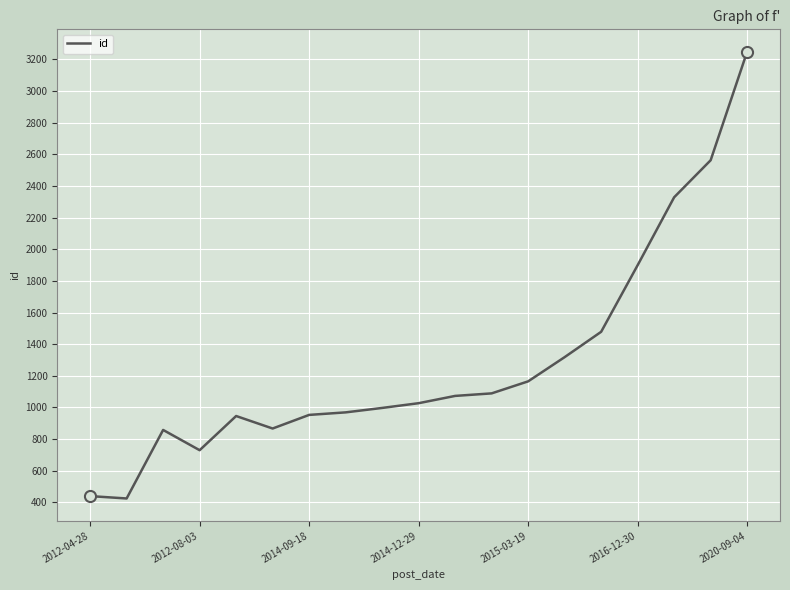

What is the minimum value shown in the chart?

425